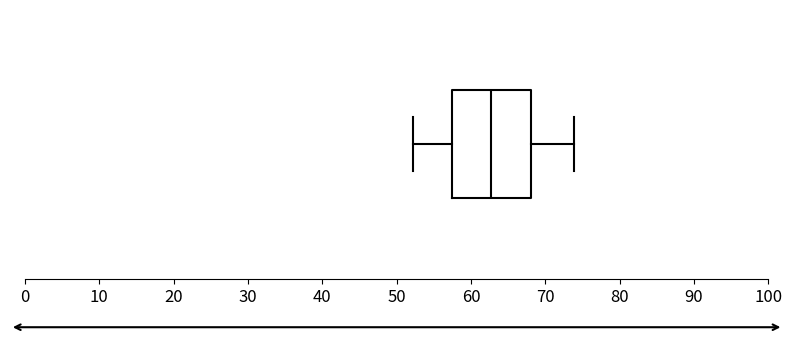

Read this box plot against the x-axis: the position of the median line, the range covered by the box, and the ends of both whiskers. The values are not printed on the chart, so give them approximately, as read against the axis.

median 63, box 57 to 68, whiskers 52 to 74